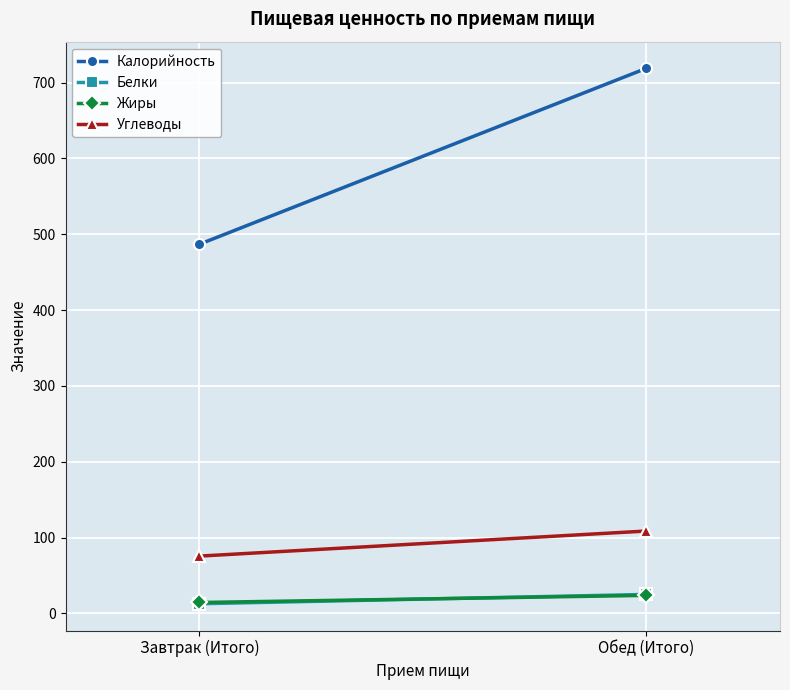

What is the average value of the Углеводы series?

92.1